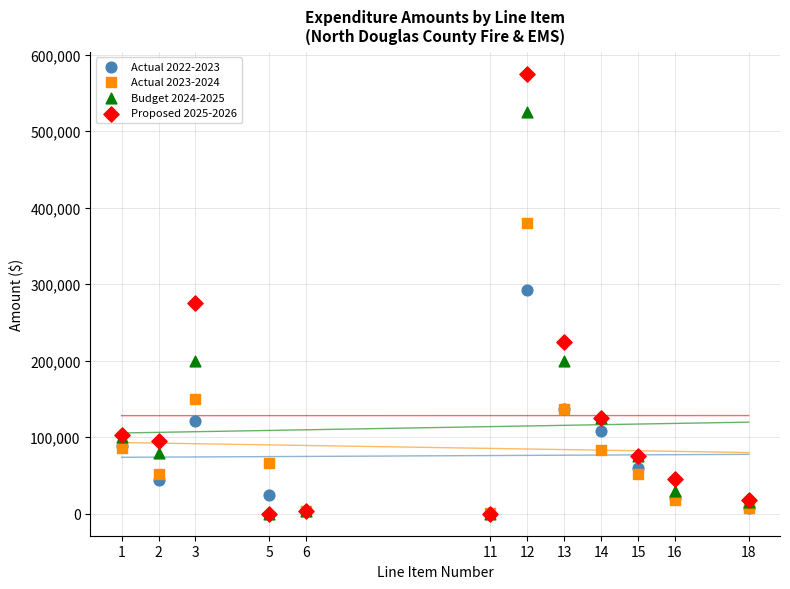

What are all the series names shown in the legend?

Actual 2022-2023, Actual 2023-2024, Budget 2024-2025, Proposed 2025-2026